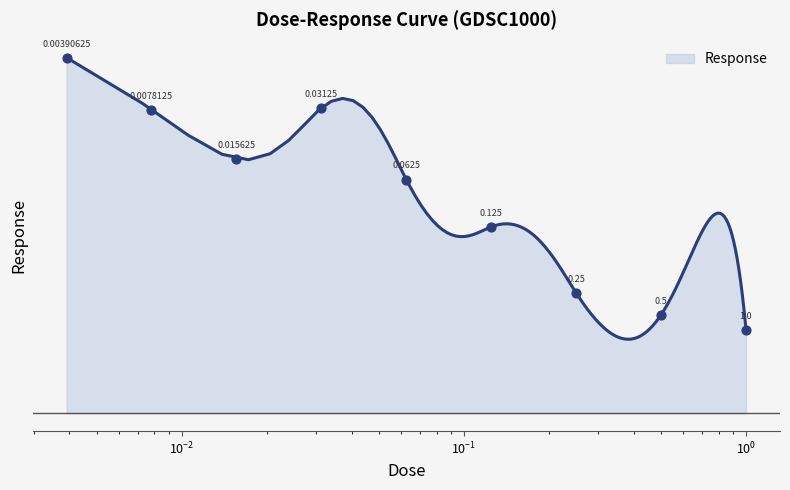

Between 0.0078125 and 0.03125, which is larger?

0.03125